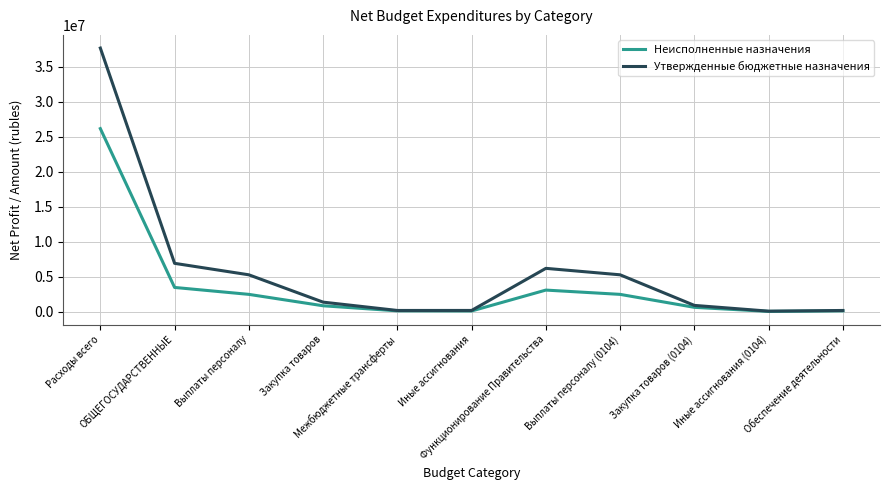

The value of Утвержденные бюджетные назначения at Выплаты персоналу (0104) is 1538762.7. True or false?

False